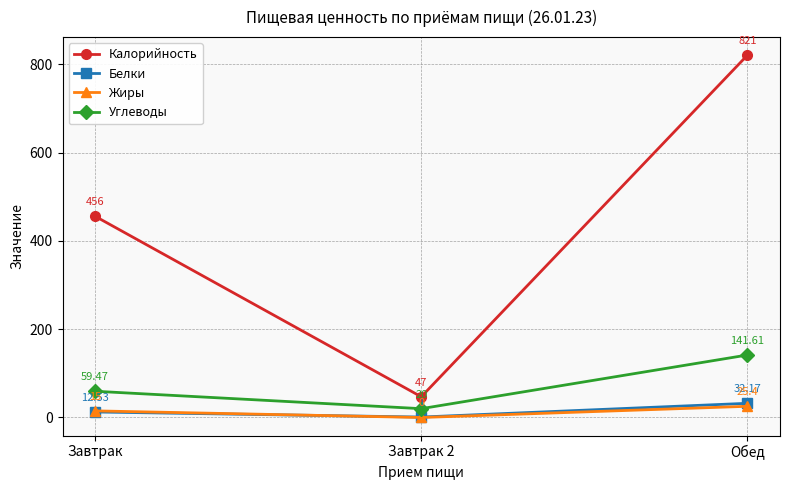

How many series are shown in this chart?

4